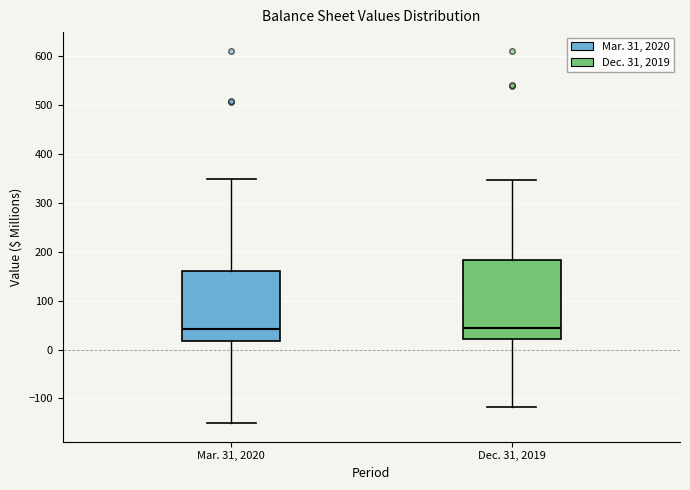

Reading left to right, read every box against the y-axis: the position of its median line, the range the box covers, and the ends of its whiskers. The values are not printed on the chart, so give them approximately, as read against the axis.

Mar. 31, 2020: median 40, box 20 to 160, whiskers -150 to 350
Dec. 31, 2019: median 40, box 20 to 180, whiskers -120 to 350